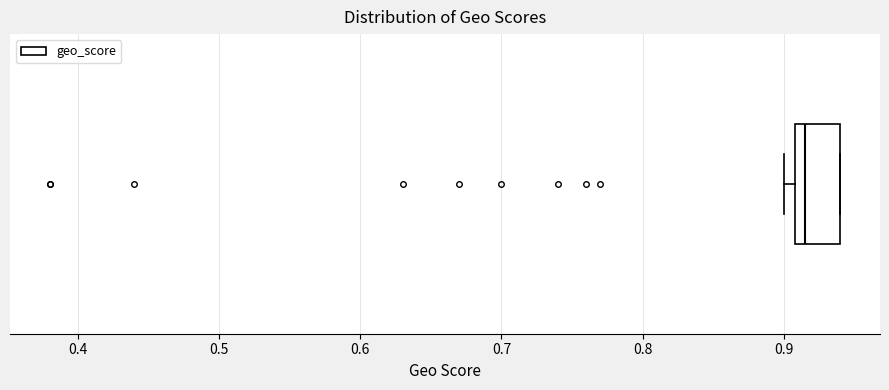

Transcribe this box plot: give where the median line is, the range the box spans, and where the two whiskers end, as read against the x-axis. The values are not printed on the chart, so give them approximately, as read against the axis.

median 0.92, box 0.91 to 0.94, whiskers 0.90 to 0.94